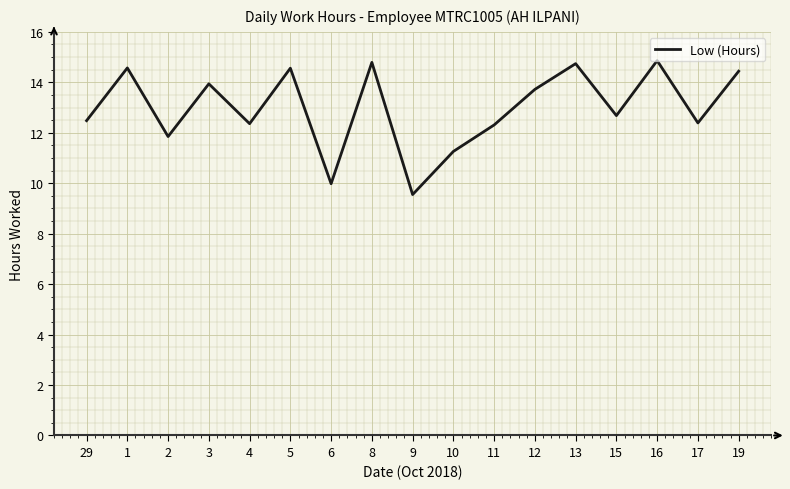

What is the approximate value at 4?

12.4